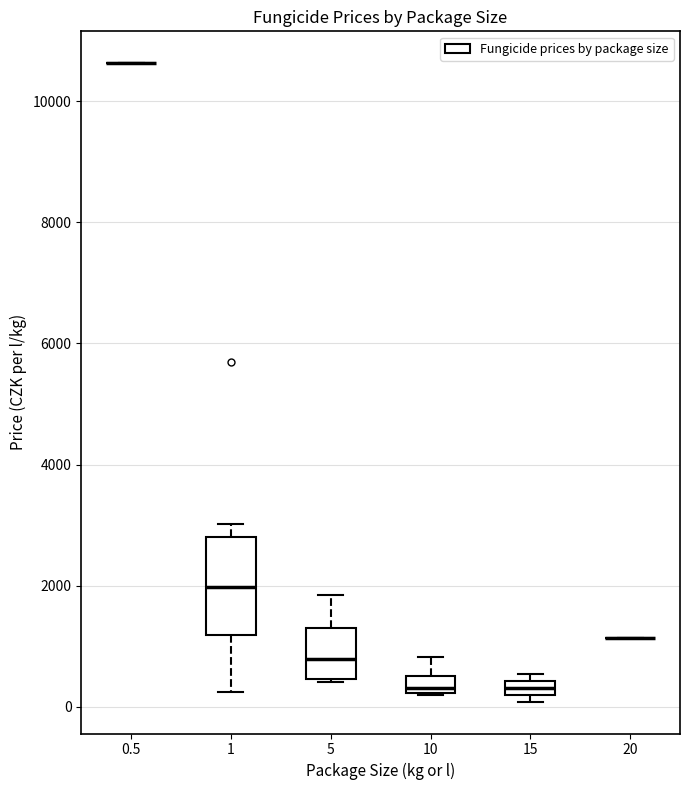

Which box is the tallest, from its lower edge to its upper edge?

1